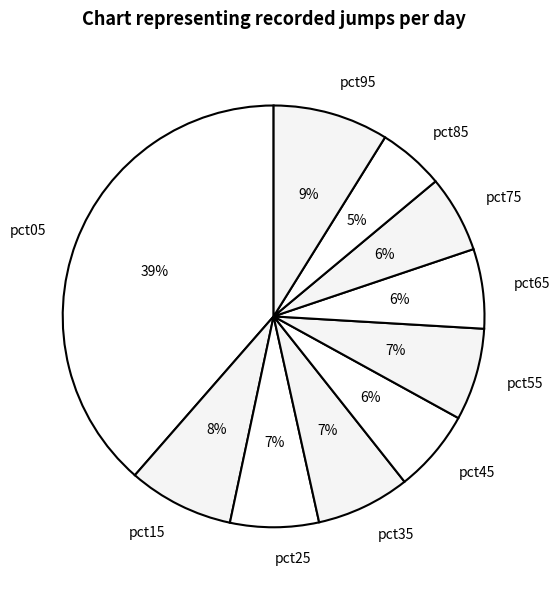

To the nearest percent, what percentage of the pie is pct35?

7%